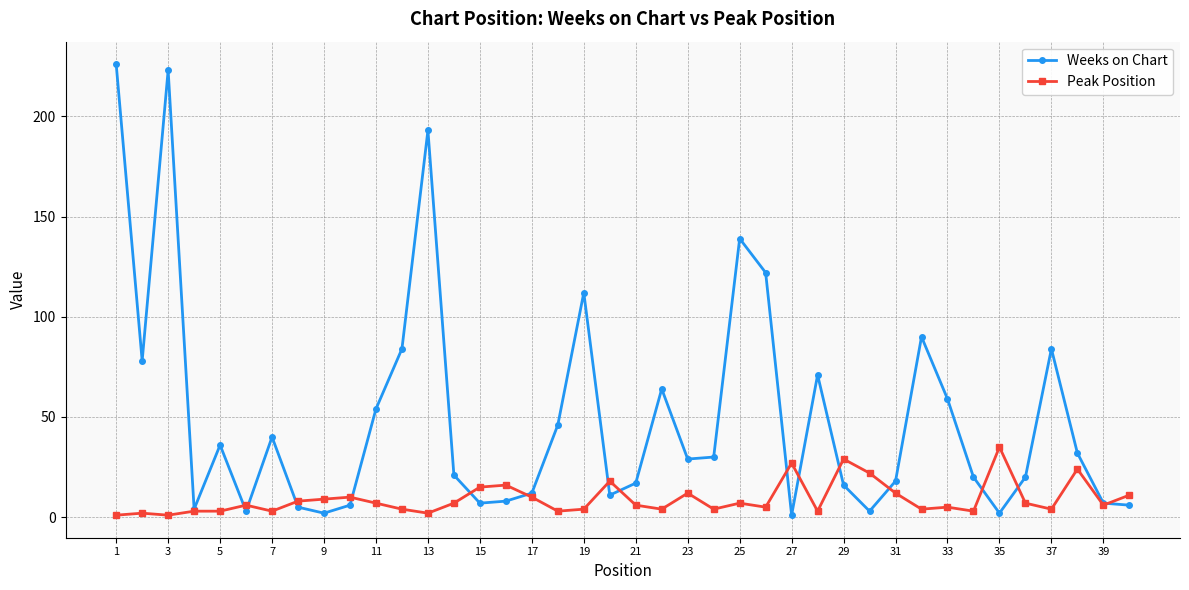

At how many categories does at least one series exceed 148?

3